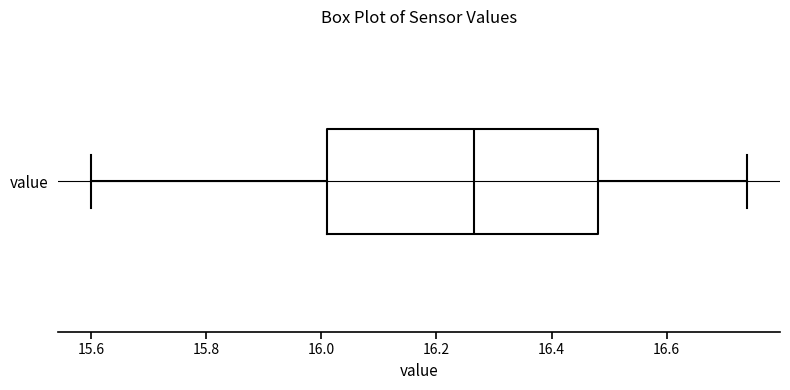

Where is the left edge of the box for value on the x-axis? The values are not printed on the chart, so give them approximately, as read against the axis.

16.02